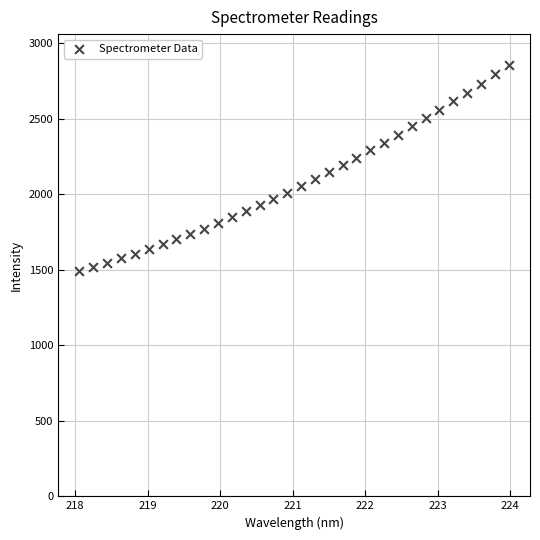

What is the range of Y values (max minus min)?

1366.4